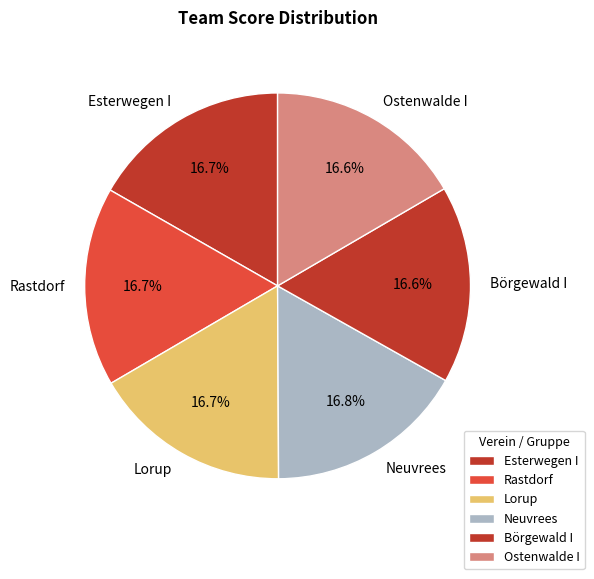

Combined, do Rastdorf and Ostenwalde I account for over 50%?

No